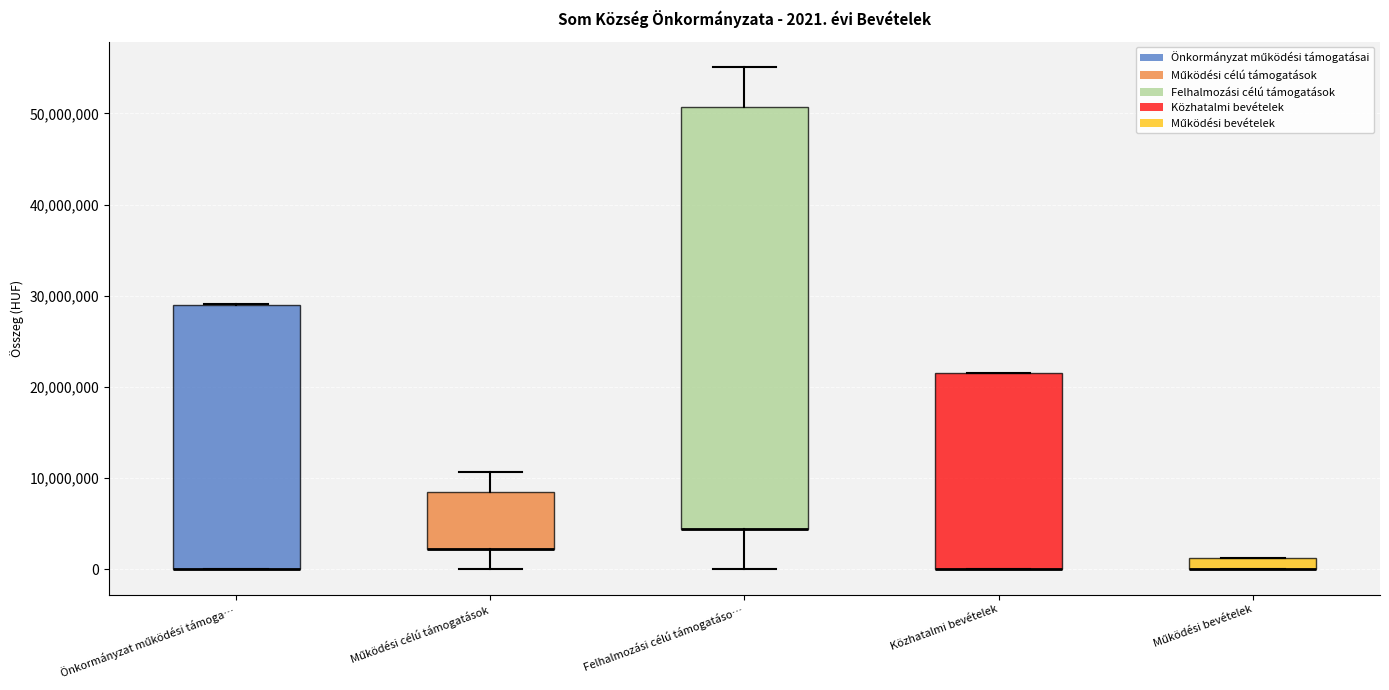

Comparing the boxes themselves (not the whiskers), which one is the tallest?

Felhalmozási célú támogatáso…